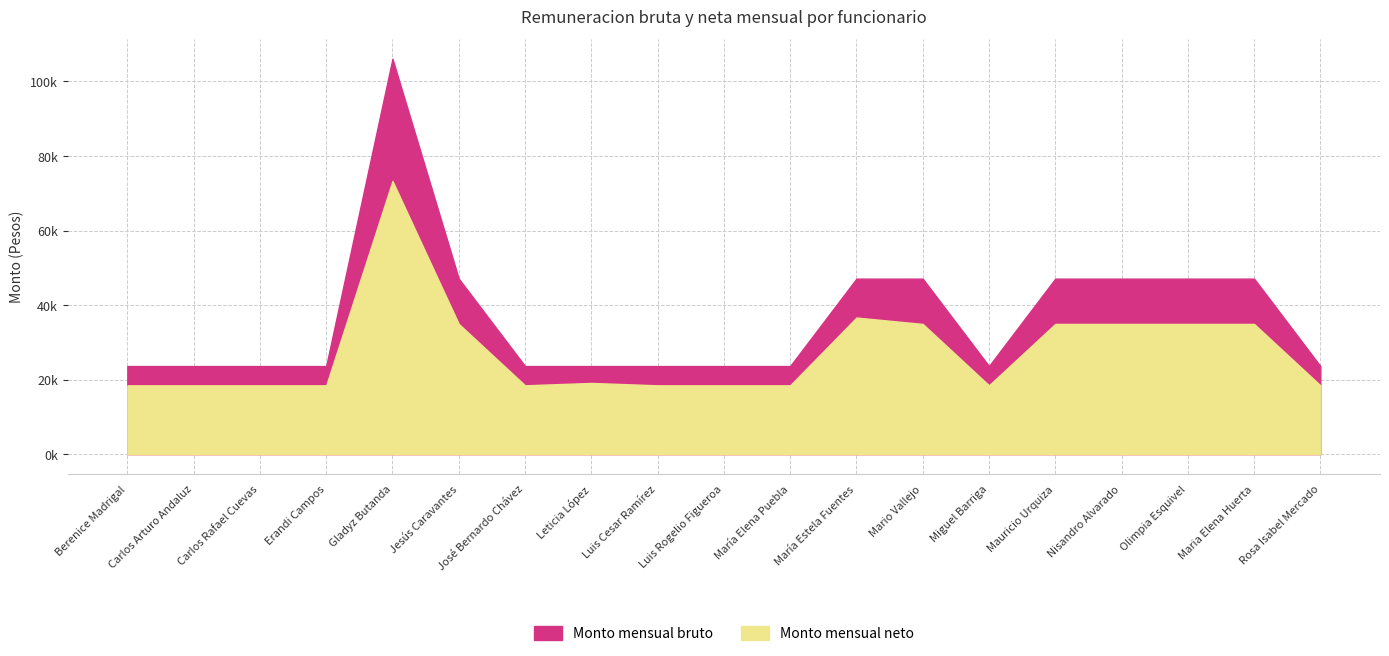

The Monto mensual bruto series shows 106103.1 at Gladyz Butanda. True or false?

True